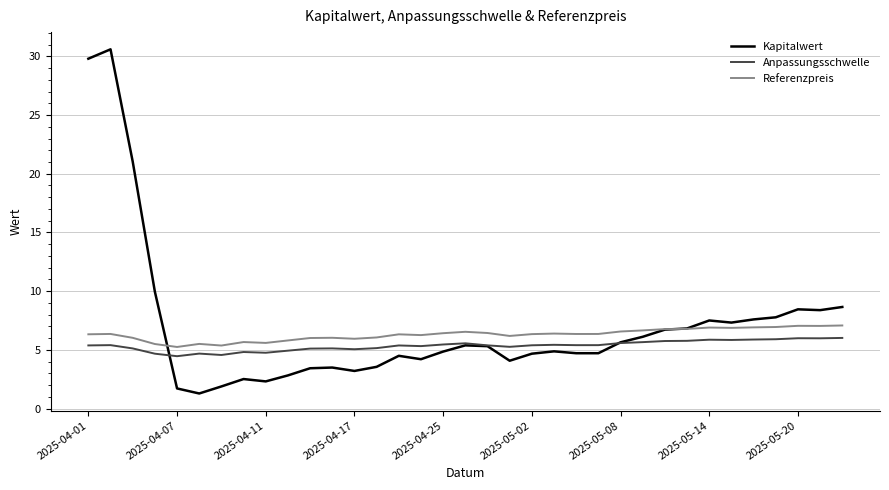

At how many categories does at least one series exceed 5?

35